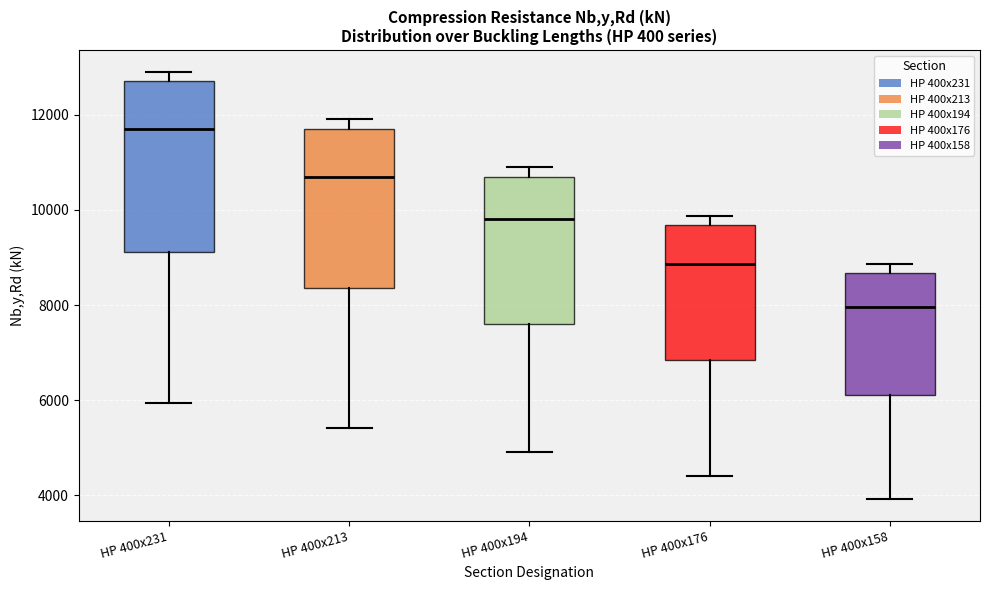

Reading left to right, transcribe this box plot: for each box, give where its median line is, the range the box spans, and where its two whiskers end, as read against the y-axis. The values are not printed on the chart, so give them approximately, as read against the axis.

HP 400x231: median 11800, box 9200 to 12800, whiskers 6000 to 13000
HP 400x213: median 10800, box 8400 to 11800, whiskers 5400 to 12000
HP 400x194: median 9800, box 7600 to 10800, whiskers 5000 to 11000
HP 400x176: median 8800, box 6800 to 9600, whiskers 4400 to 9800
HP 400x158: median 8000, box 6200 to 8600, whiskers 4000 to 8800